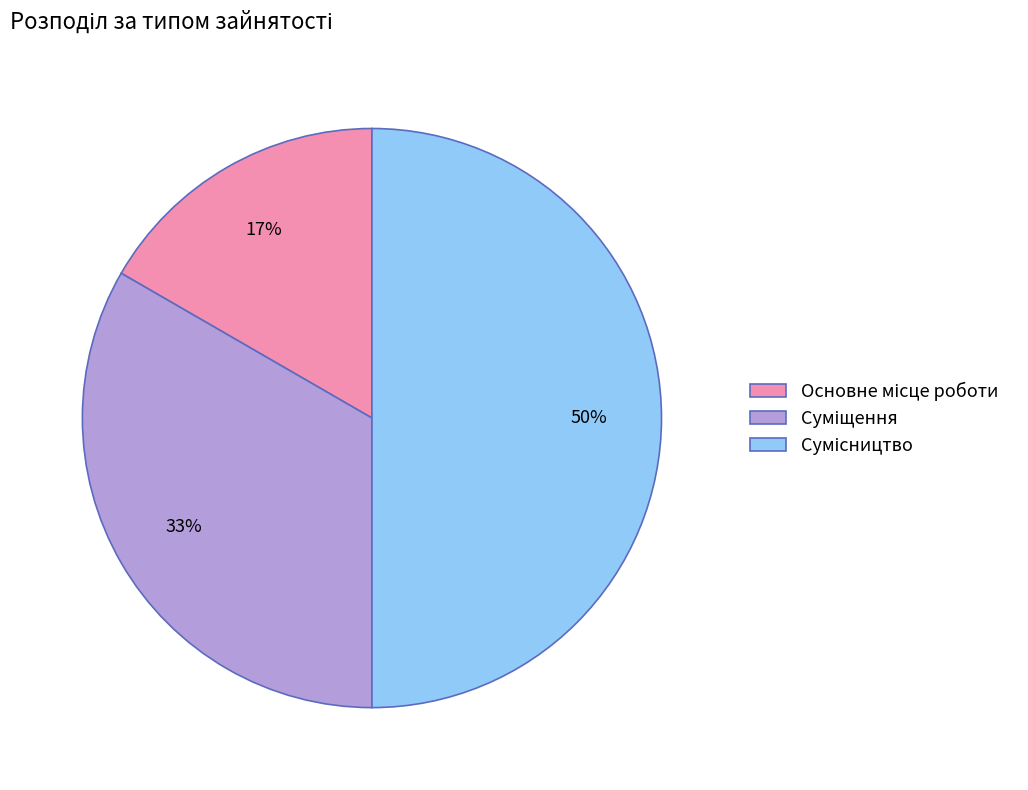

How many slices are in this pie chart?

3